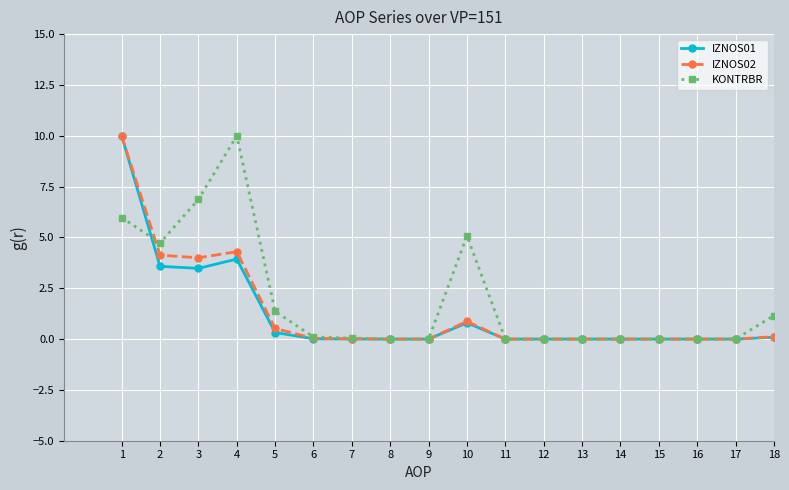

At which label is IZNOS01 closest to 5?

4